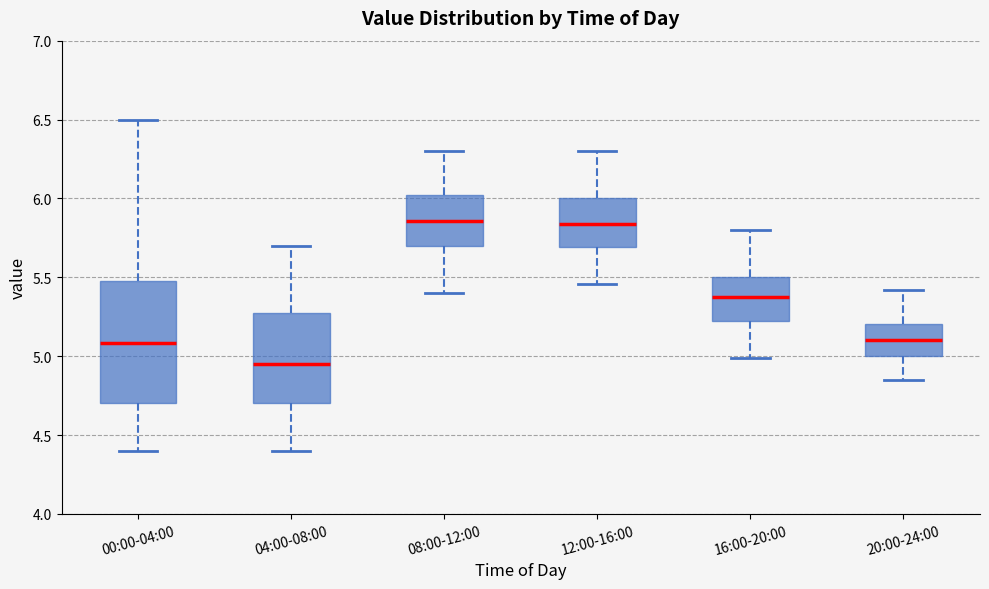

Where is the upper edge of the box for 20:00-24:00 on the y-axis? The values are not printed on the chart, so give them approximately, as read against the axis.

5.20